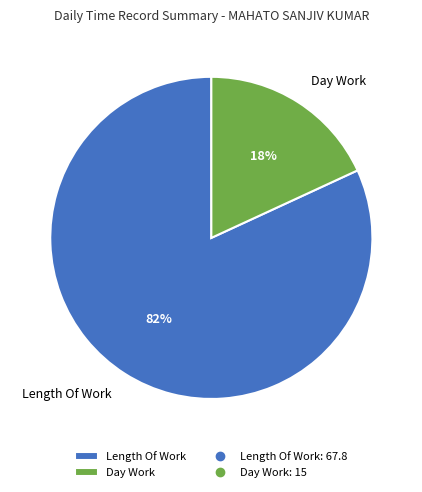

Is it true that Day Work is 24% of the pie?

False